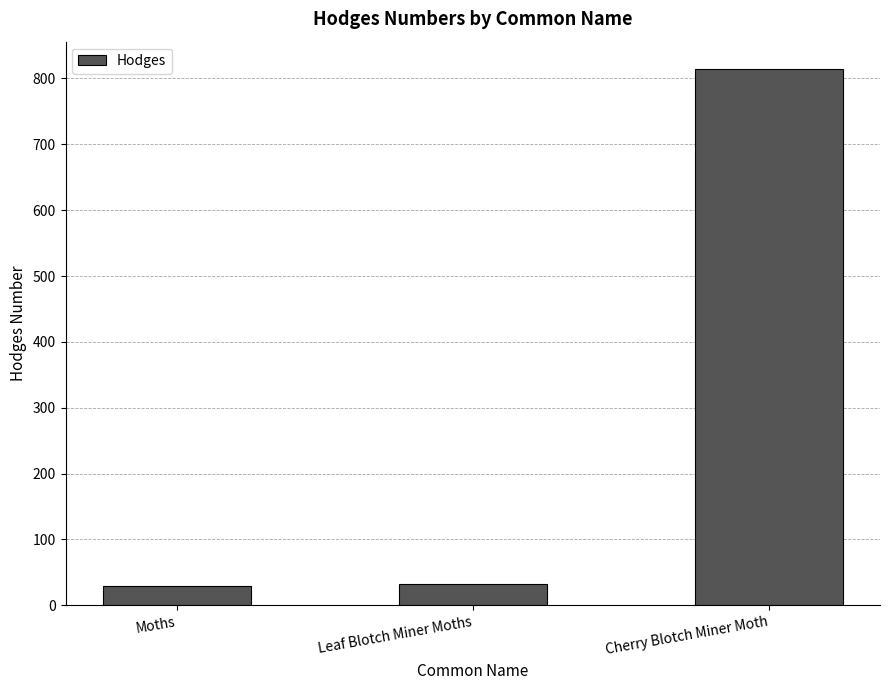

What is the sum of the values at Leaf Blotch Miner Moths and Cherry Blotch Miner Moth?

848.2